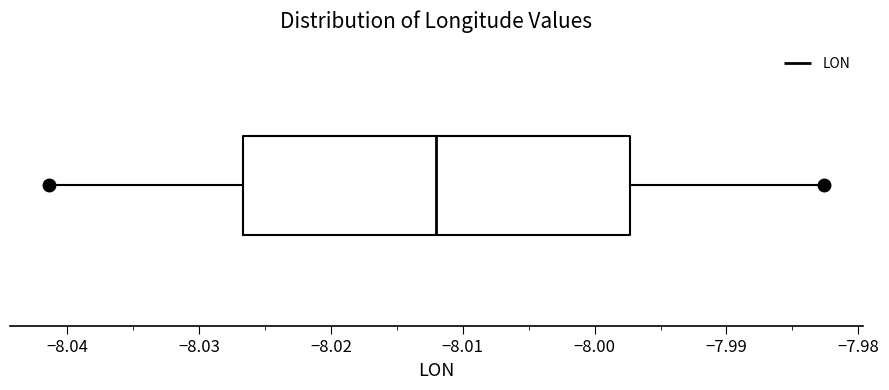

Transcribe this box plot: give where the median line is, the range the box spans, and where the two whiskers end, as read against the x-axis. The values are not printed on the chart, so give them approximately, as read against the axis.

median -8.012, box -8.027 to -7.997, whiskers -8.041 to -7.983